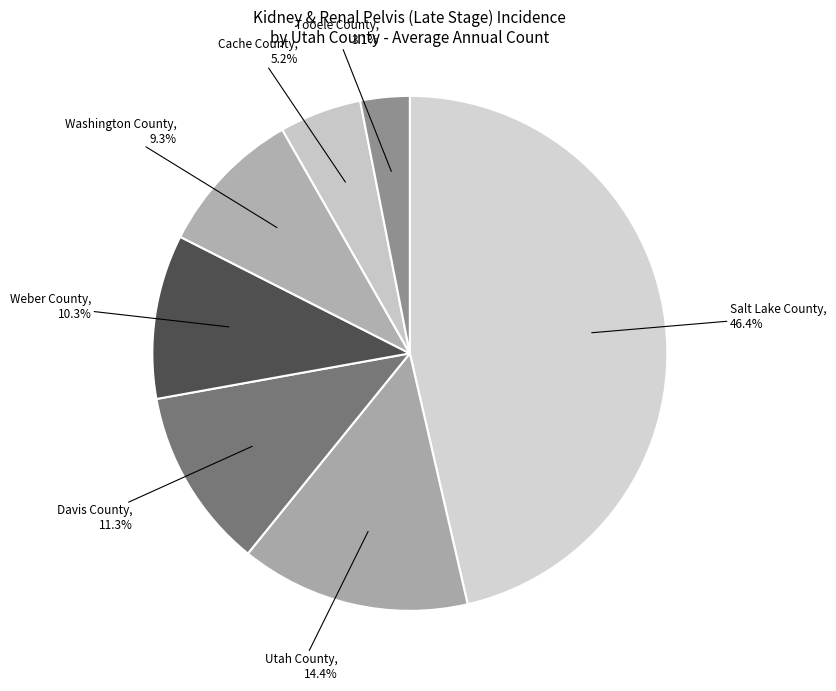

Which has a higher value, Tooele County or Weber County?

Weber County